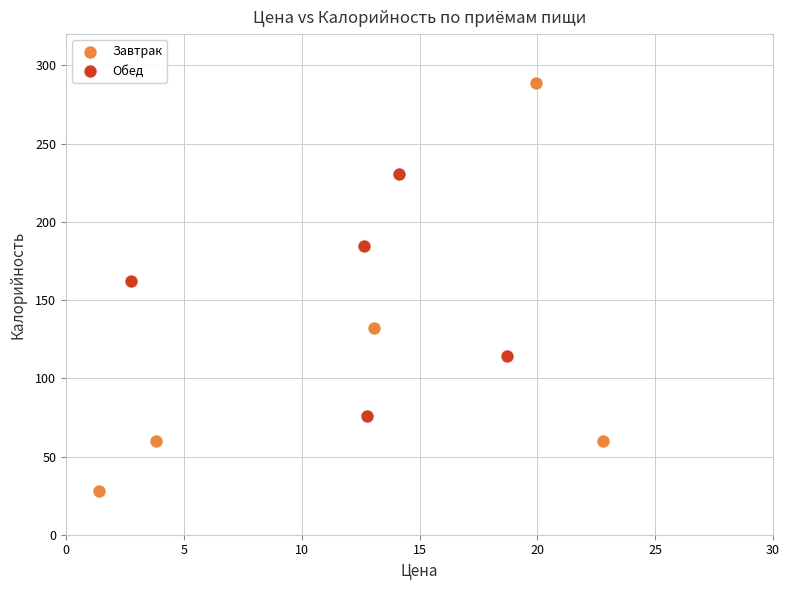

Which series has the widest spread of Y values?

Завтрак